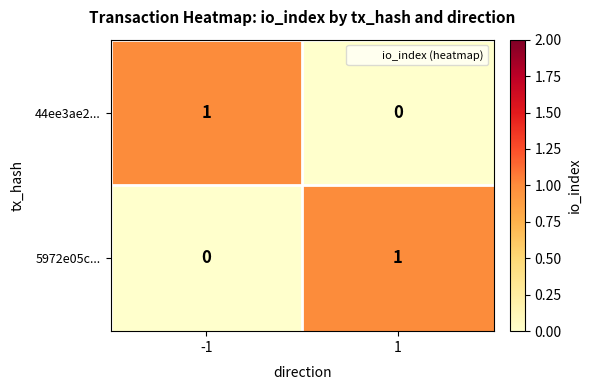

The 5972e05c... series shows 2 at 1. True or false?

False